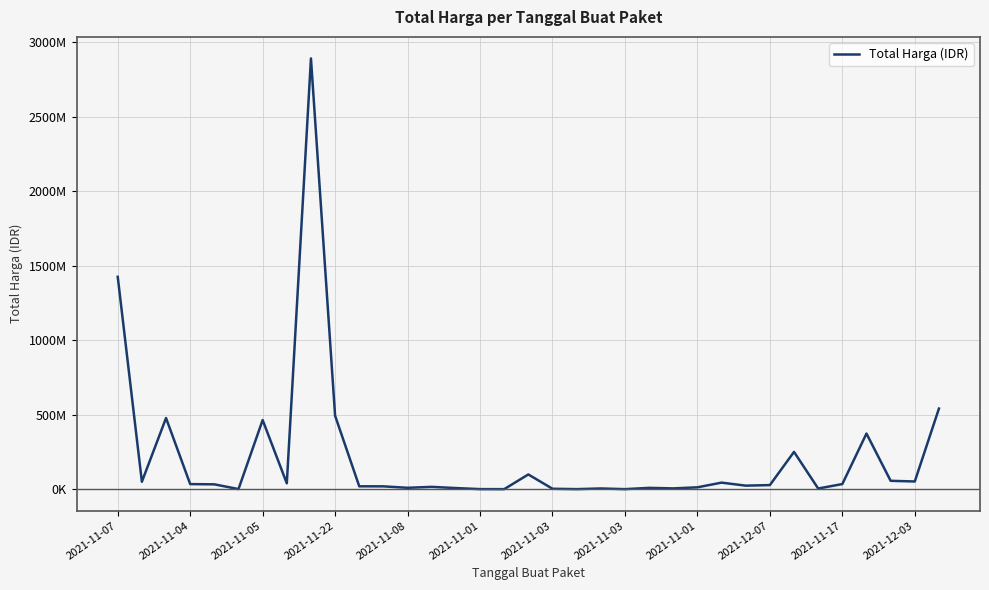

Reading left to right, list all the values displayed in this chart.

1425867900	49730040	477600000	34000000	32441200	577875	464002100	39440000	2892122000	493000000	19175000	18900000	9180000	15513960	7401240	333600	78000	98772570	2772000	265000	4672200	182000	8742500	5129000	12453900	43859200	23653000	27412000	250350000	4350000	34292000	373404000	56152800	51601000	541071000